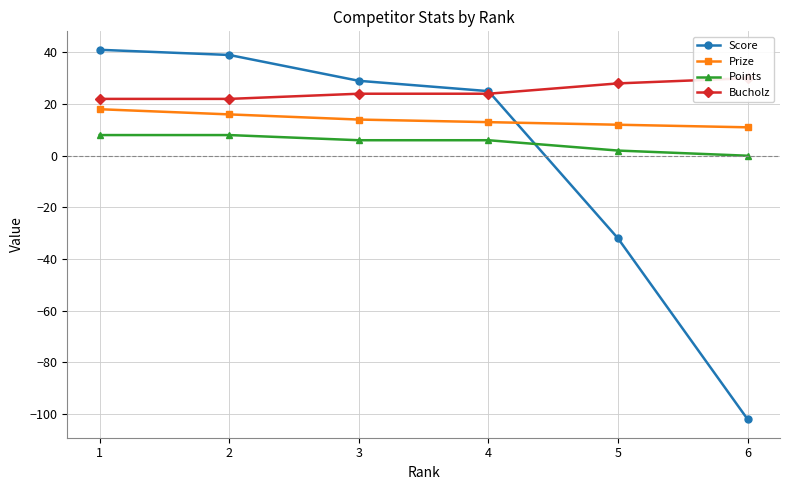

Which series has the largest range (max minus min)?

Score